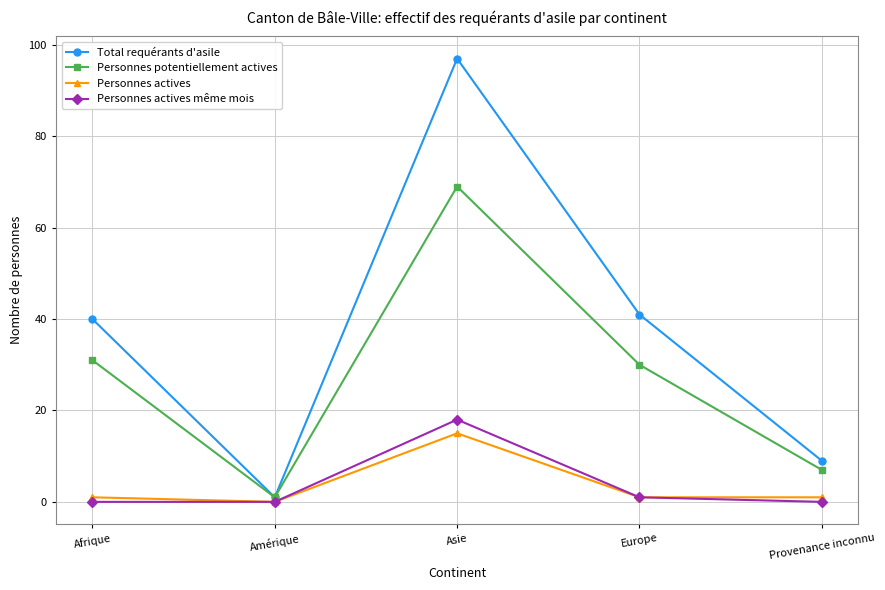

Reading right to left, what are all the values shown in this chart?

Total requérants d'asile: Provenance inconnu=9	Europe=41	Asie=97	Amérique=1	Afrique=40
Personnes potentiellement actives: Provenance inconnu=7	Europe=30	Asie=69	Amérique=1	Afrique=31
Personnes actives: Provenance inconnu=1	Europe=1	Asie=15	Amérique=0	Afrique=1
Personnes actives même mois: Provenance inconnu=0	Europe=1	Asie=18	Amérique=0	Afrique=0